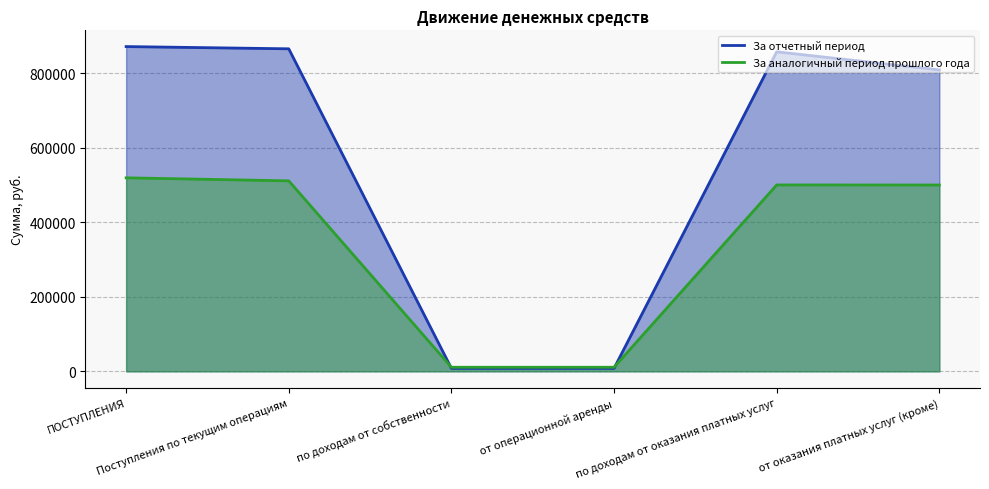

Which category has the lowest value across all series?

по доходам от собственности